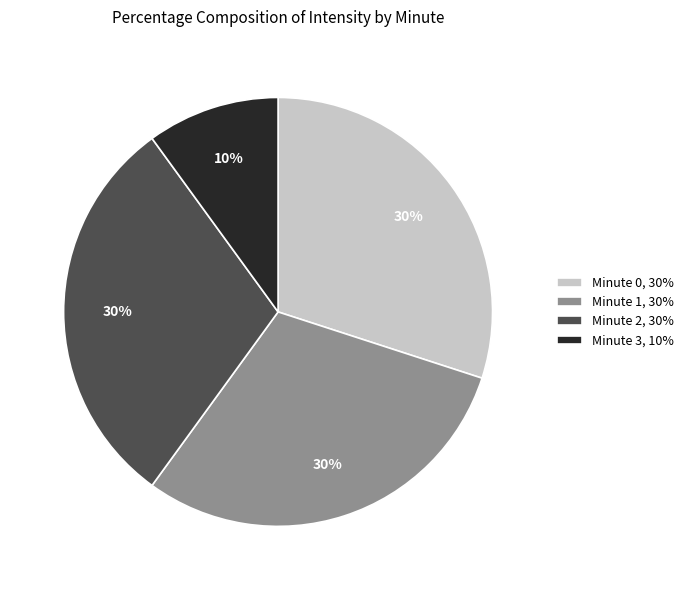

Which has a higher value, Minute 2 or Minute 3?

Minute 2